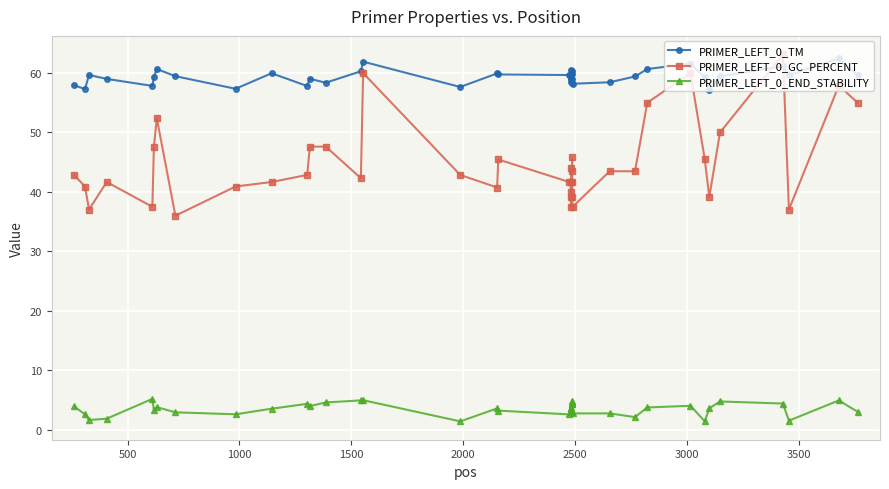

What is the highest value of the PRIMER_LEFT_0_END_STABILITY series?

5.2